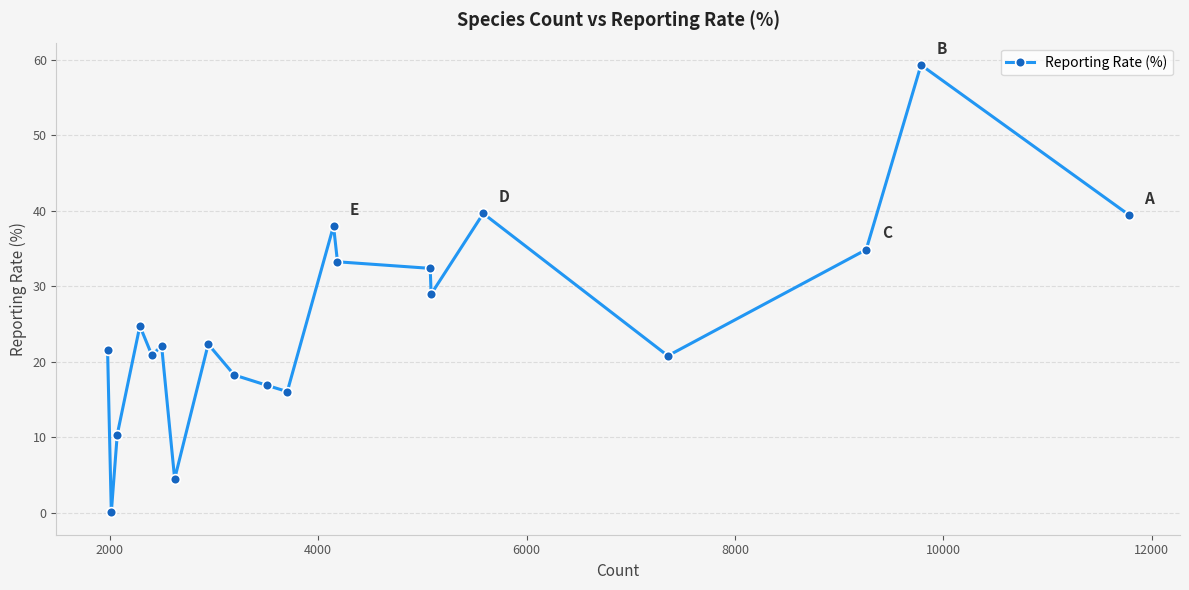

What is the maximum value shown in the chart?

59.3